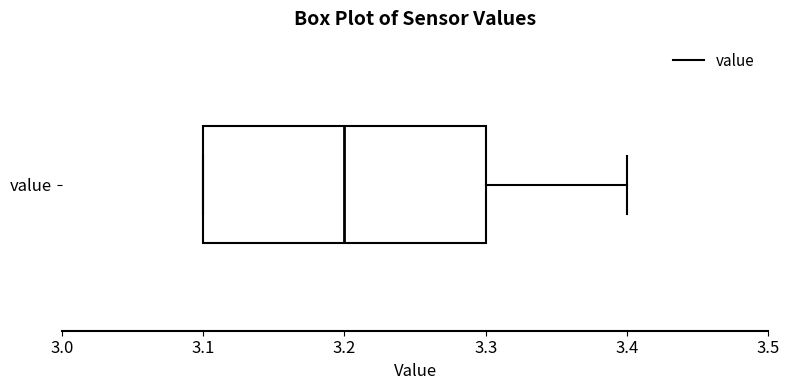

Where is the left edge of the box for value on the x-axis? The values are not printed on the chart, so give them approximately, as read against the axis.

3.1